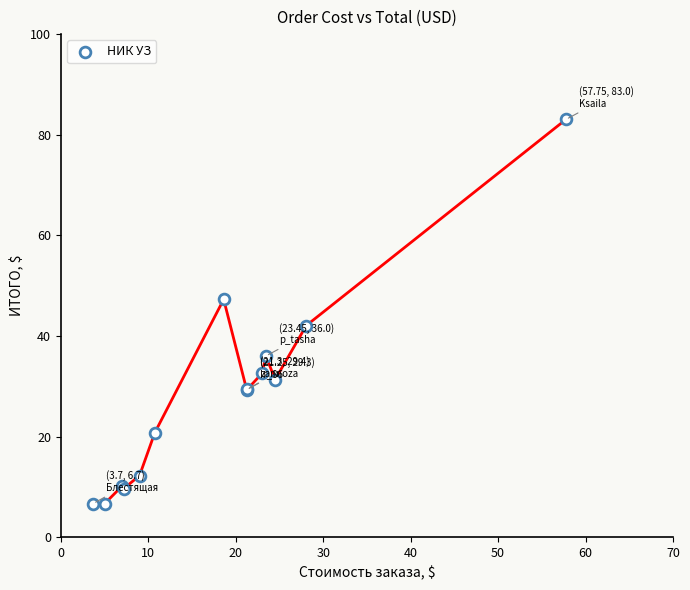

What Y value in the scatter plot is closest to 44?

42.1